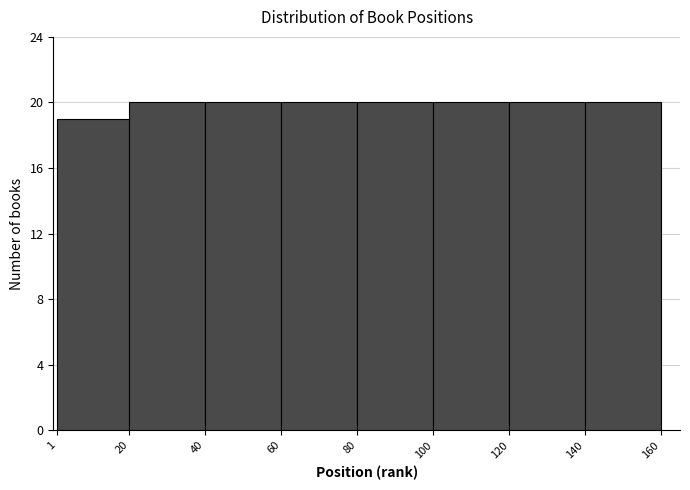

Reading left to right, transcribe this chart: for each bar, give the range it covers on the x-axis and its height. The values are not printed on the chart, so give them approximately, as read against the axis.

1 to 20: 19
20 to 40: 20
40 to 60: 20
60 to 80: 20
80 to 100: 20
100 to 120: 20
120 to 140: 20
140 to 160: 20